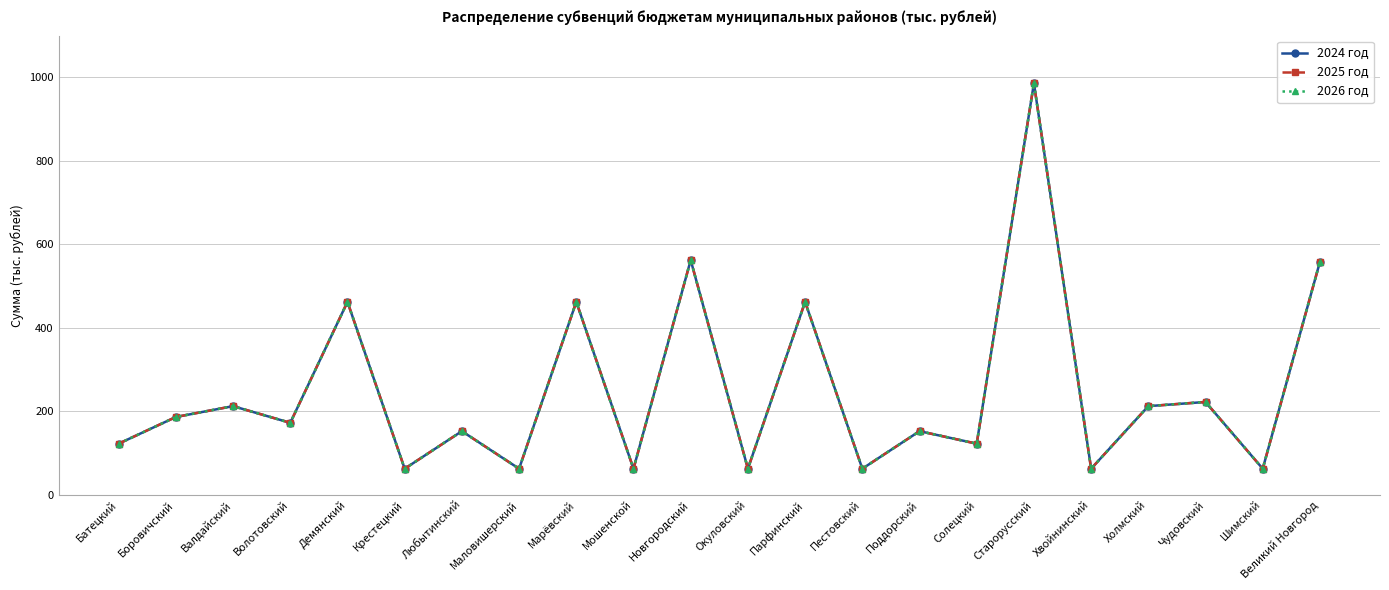

At which category is the sum across all series the highest?

Старорусский